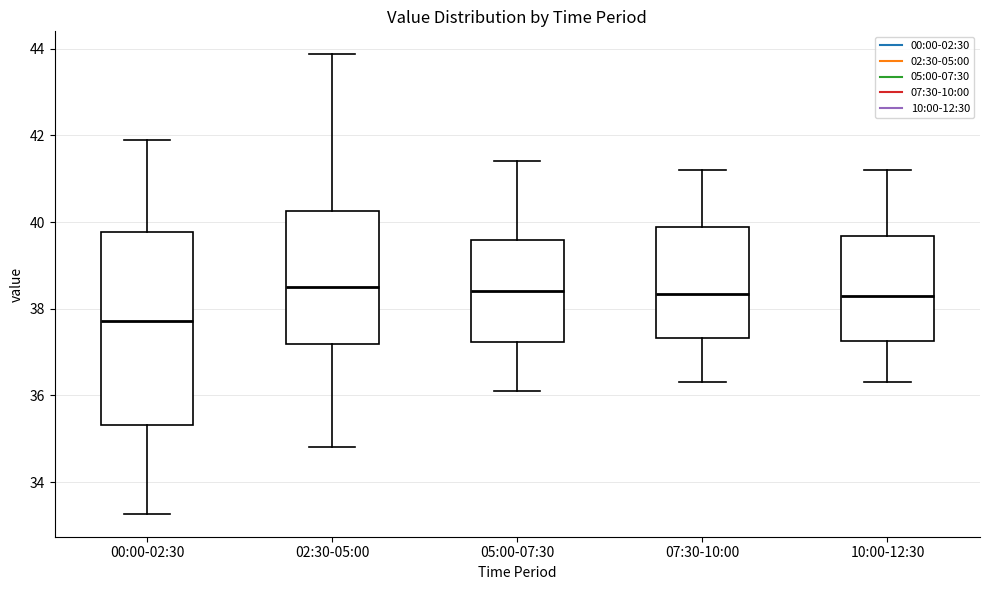

Reading left to right, read every box against the y-axis: the position of its median line, the range the box covers, and the ends of its whiskers. The values are not printed on the chart, so give them approximately, as read against the axis.

00:00-02:30: median 37.8, box 35.4 to 39.8, whiskers 33.2 to 42.0
02:30-05:00: median 38.6, box 37.2 to 40.2, whiskers 34.8 to 43.8
05:00-07:30: median 38.4, box 37.2 to 39.6, whiskers 36.2 to 41.4
07:30-10:00: median 38.4, box 37.4 to 39.8, whiskers 36.4 to 41.2
10:00-12:30: median 38.4, box 37.2 to 39.6, whiskers 36.4 to 41.2